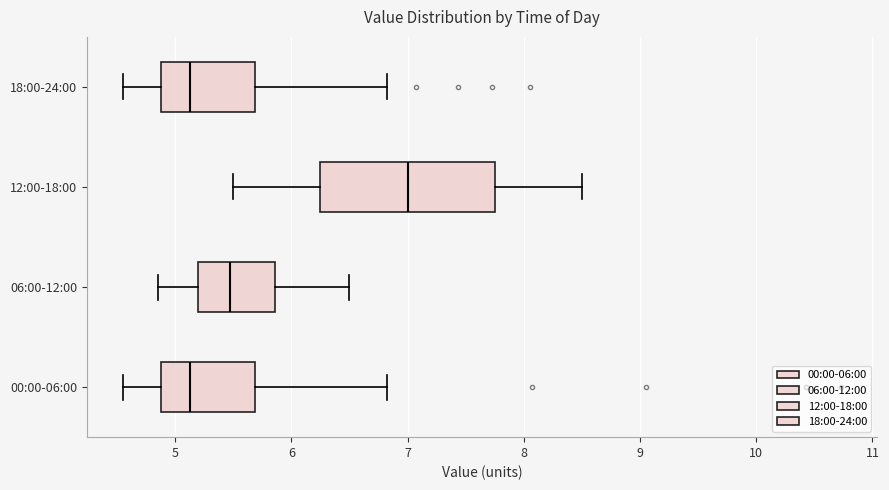

Reading bottom to top, transcribe this box plot: for each box, give where its median line is, the range the box spans, and where its two whiskers end, as read against the x-axis. The values are not printed on the chart, so give them approximately, as read against the axis.

00:00-06:00: median 5.1, box 4.9 to 5.7, whiskers 4.6 to 6.8
06:00-12:00: median 5.5, box 5.2 to 5.9, whiskers 4.9 to 6.5
12:00-18:00: median 7.0, box 6.3 to 7.8, whiskers 5.5 to 8.5
18:00-24:00: median 5.1, box 4.9 to 5.7, whiskers 4.6 to 6.8